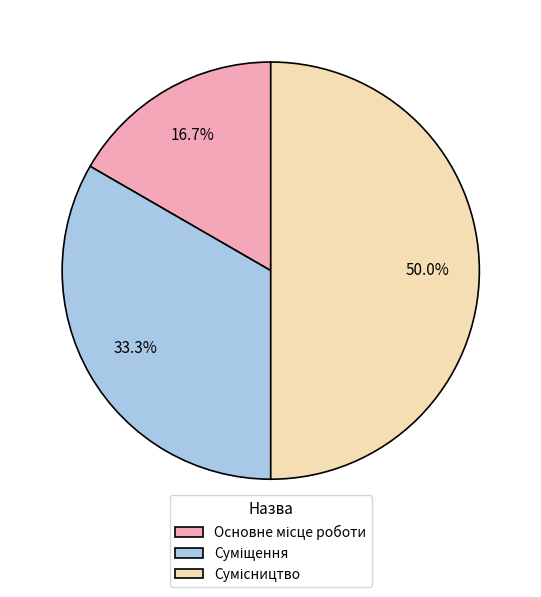

How many slices are in this pie chart?

3